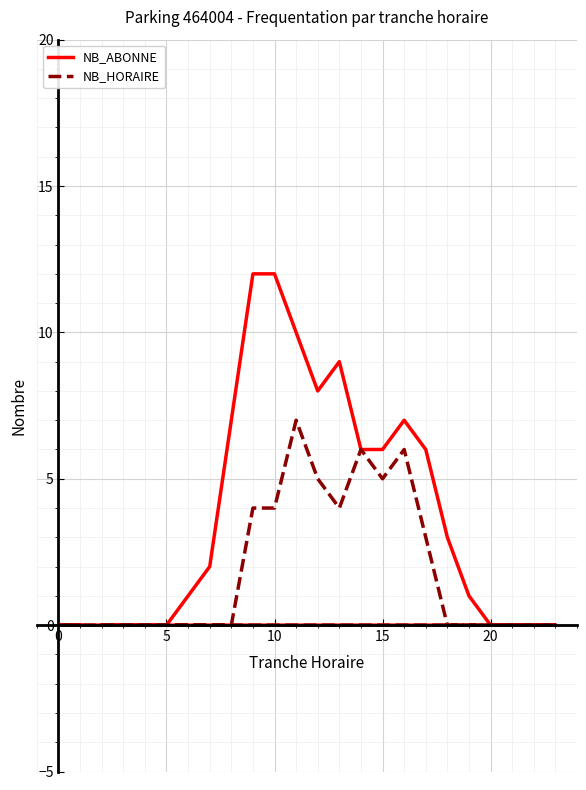

What are all the series names shown in the legend?

NB_ABONNE, NB_HORAIRE